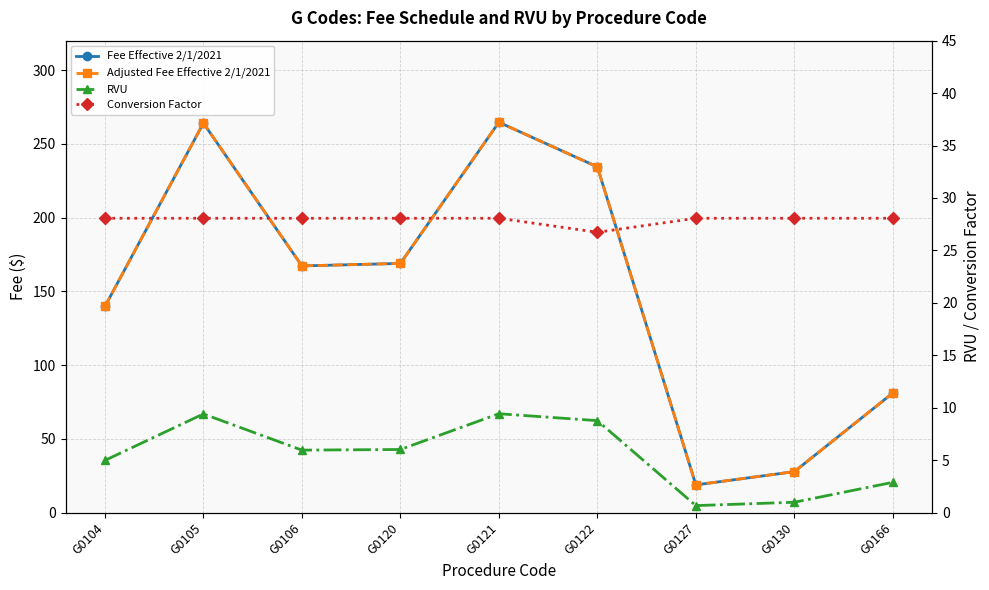

What are all the series names shown in the legend?

Fee Effective 2/1/2021, Adjusted Fee Effective 2/1/2021, RVU, Conversion Factor